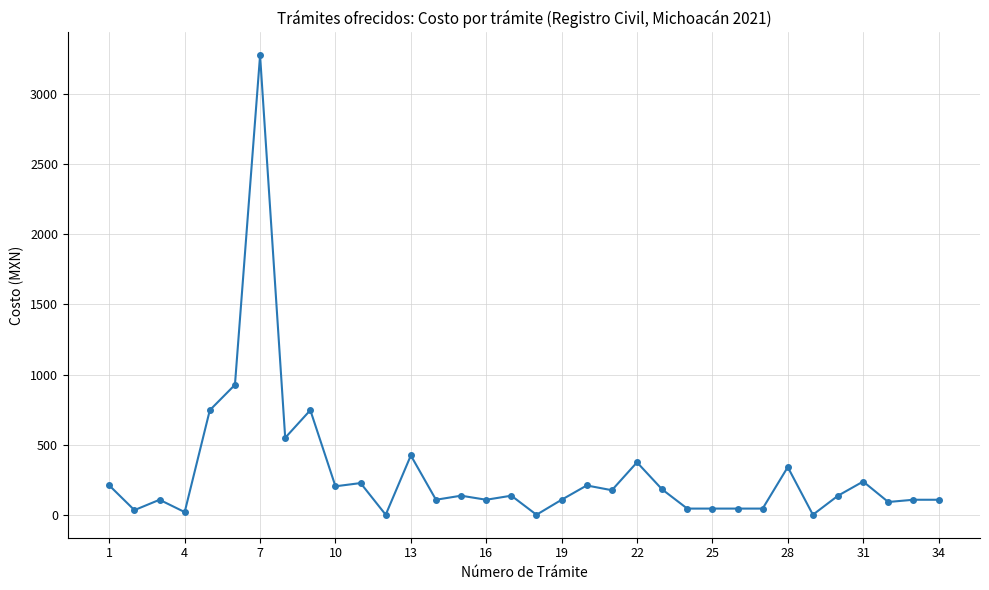

What is the difference between the maximum and second lowest values?

3277